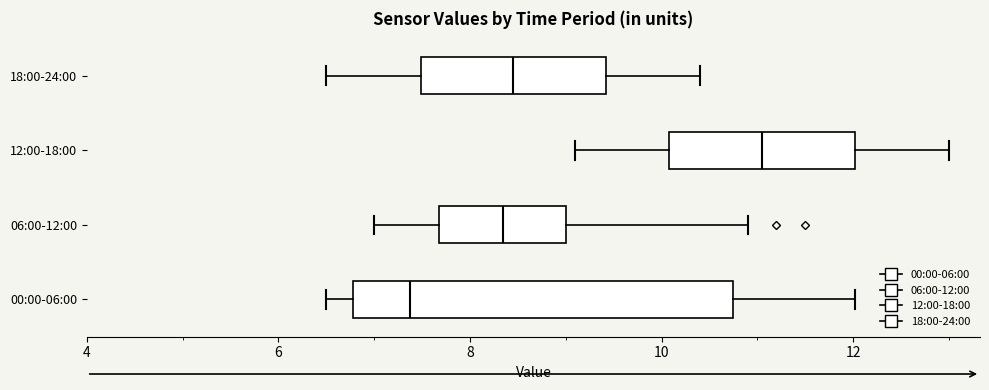

Which box's median line is the furthest to the left?

00:00-06:00